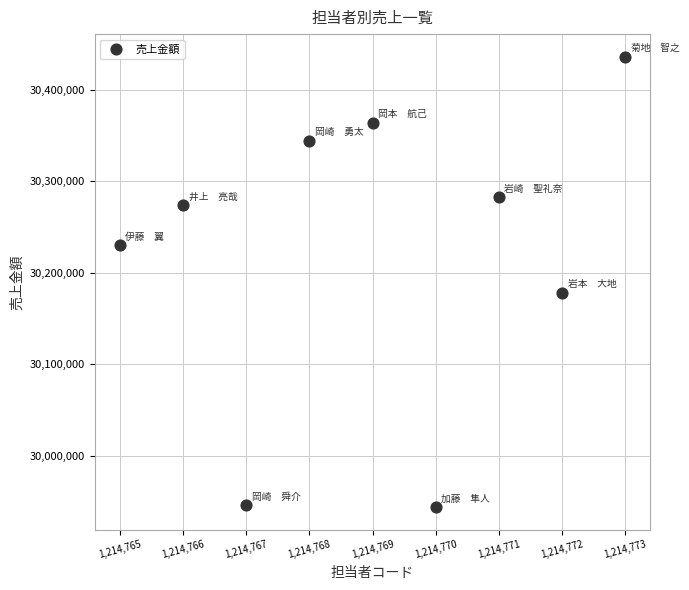

What is the average Y value?

30222222